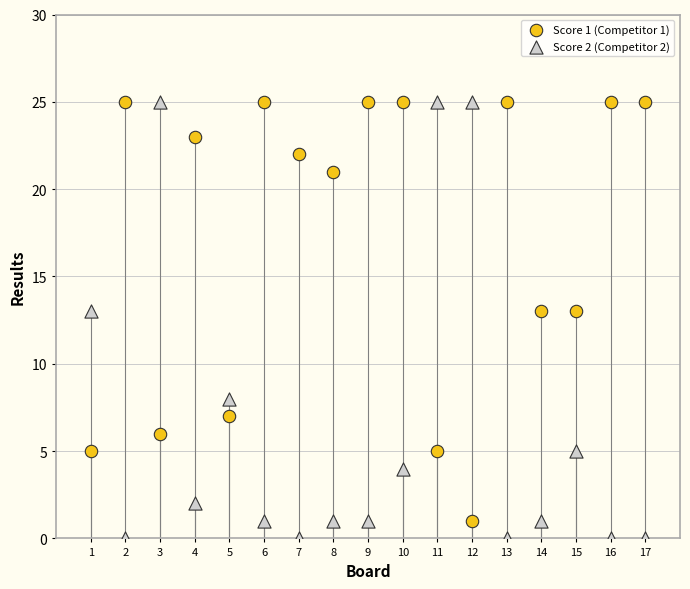

Which series contains the lowest Y value?

Score 2 (Competitor 2)